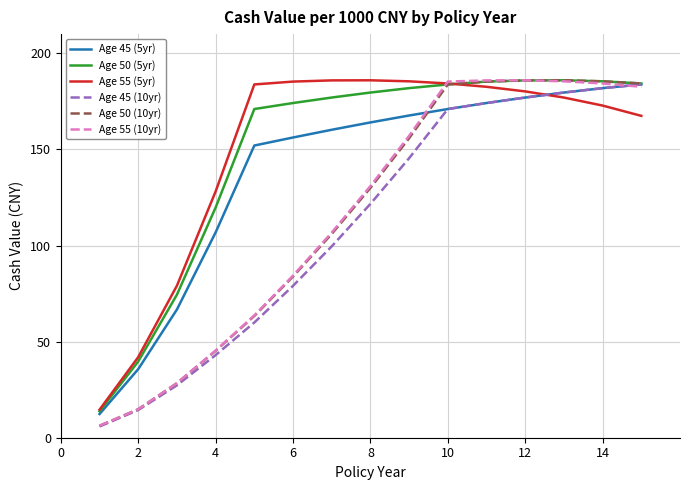

What is the maximum value for Age 55 (10yr)?

186.0